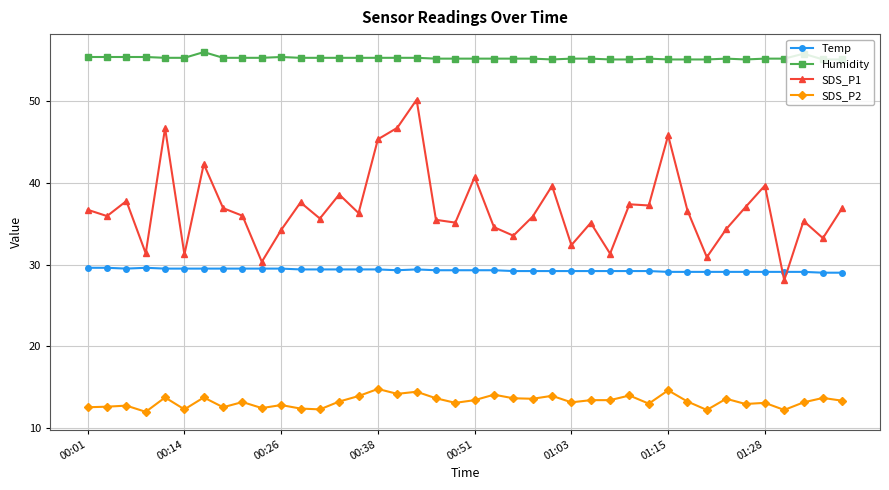

Is this an area chart (filled region under the line)?

No